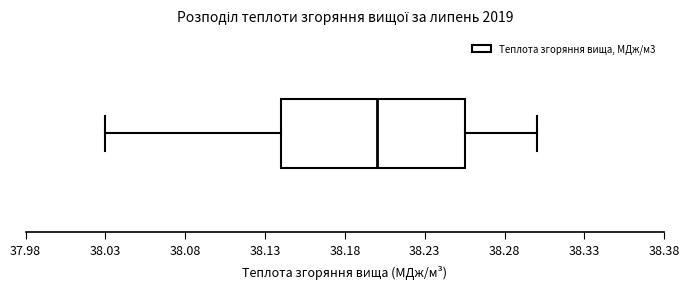

Where does the right whisker of the box end on the x-axis? The values are not printed on the chart, so give them approximately, as read against the axis.

38.300